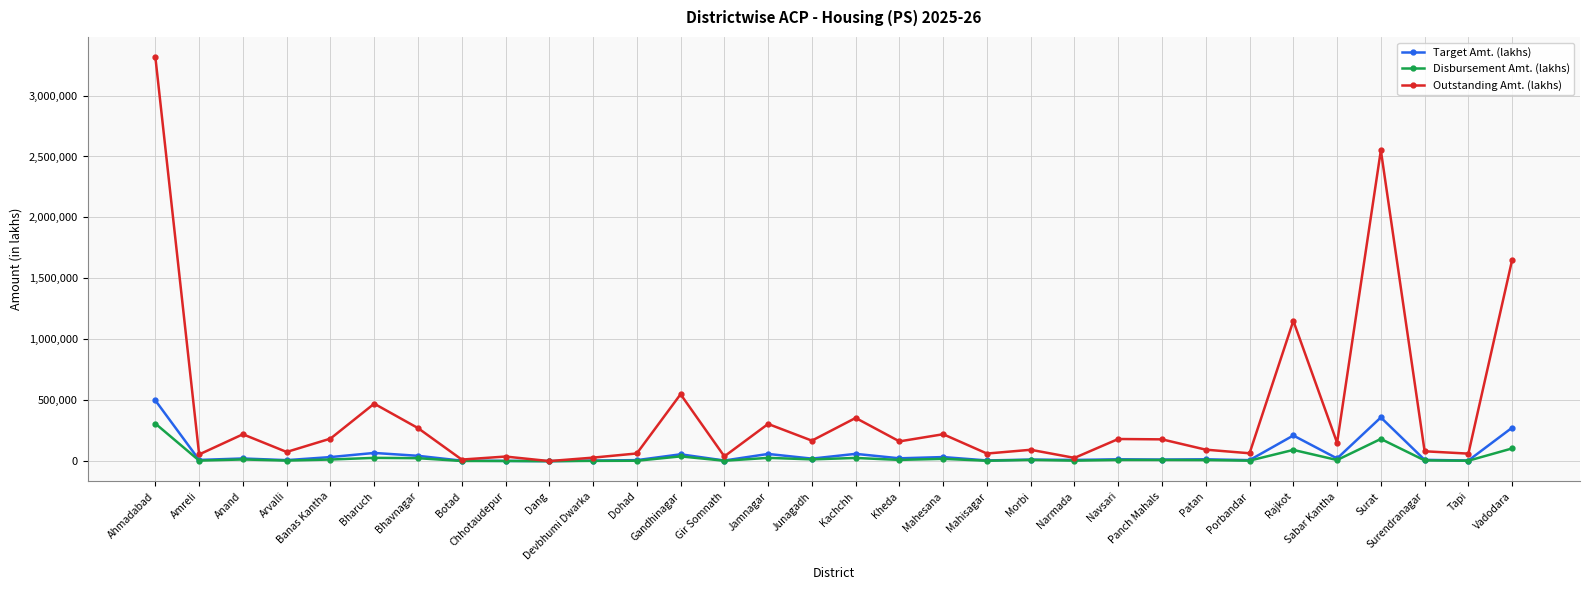

Rank the series by their maximum value, from lowest to highest.

Disbursement Amt. (lakhs), Target Amt. (lakhs), Outstanding Amt. (lakhs)